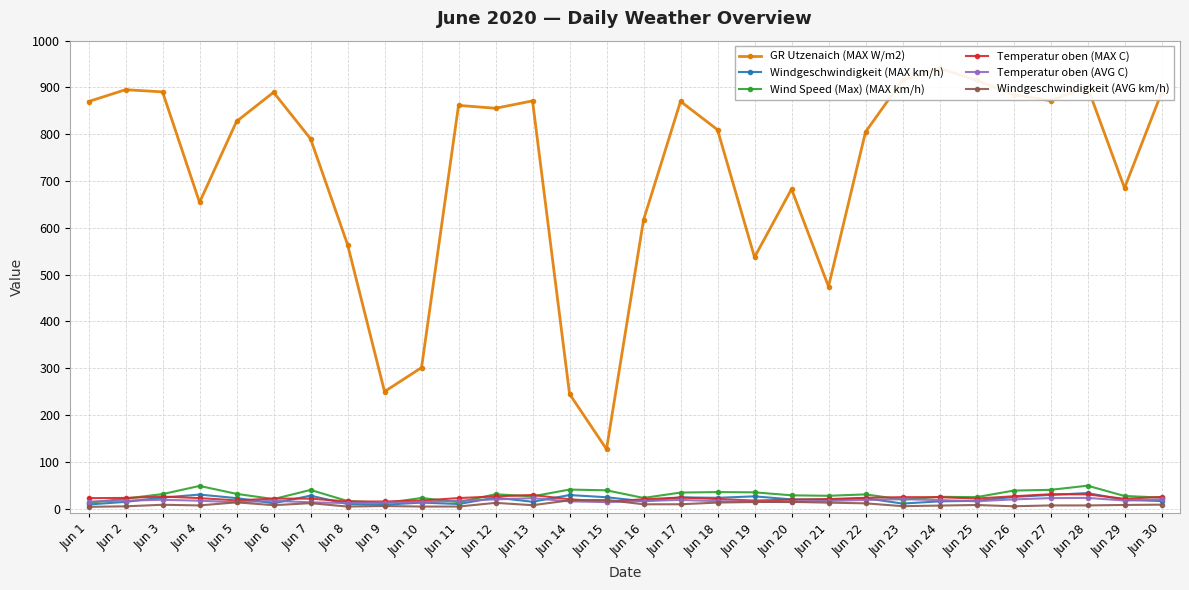

True or false: GR Utzenaich (MAX W/m2) has more than 0 points higher than both neighbors.

True